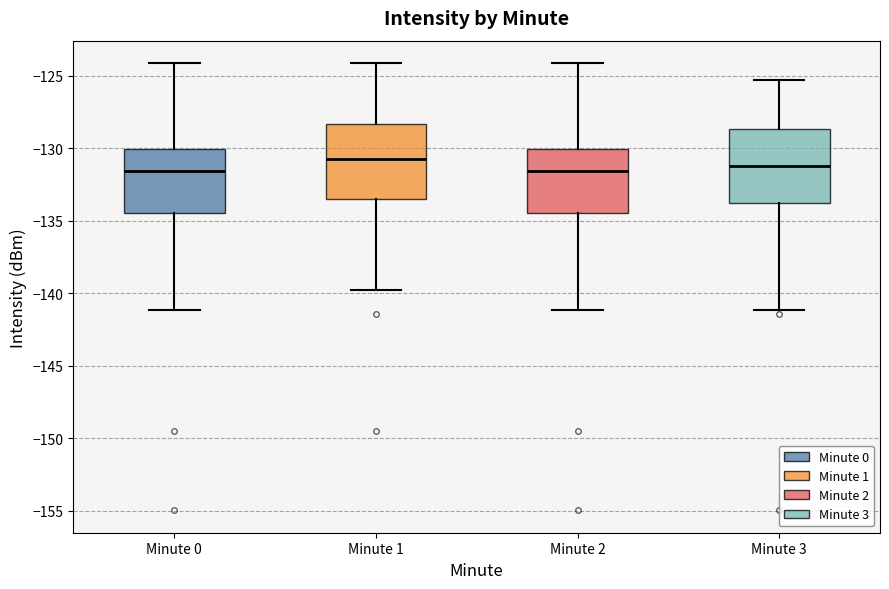

Reading left to right, transcribe this box plot: for each box, give where its median line is, the range the box spans, and where its two whiskers end, as read against the y-axis. The values are not printed on the chart, so give them approximately, as read against the axis.

Minute 0: median -131.5, box -134.5 to -130.0, whiskers -141.0 to -124.0
Minute 1: median -131.0, box -133.5 to -128.5, whiskers -140.0 to -124.0
Minute 2: median -131.5, box -134.5 to -130.0, whiskers -141.0 to -124.0
Minute 3: median -131.5, box -134.0 to -128.5, whiskers -141.0 to -125.5